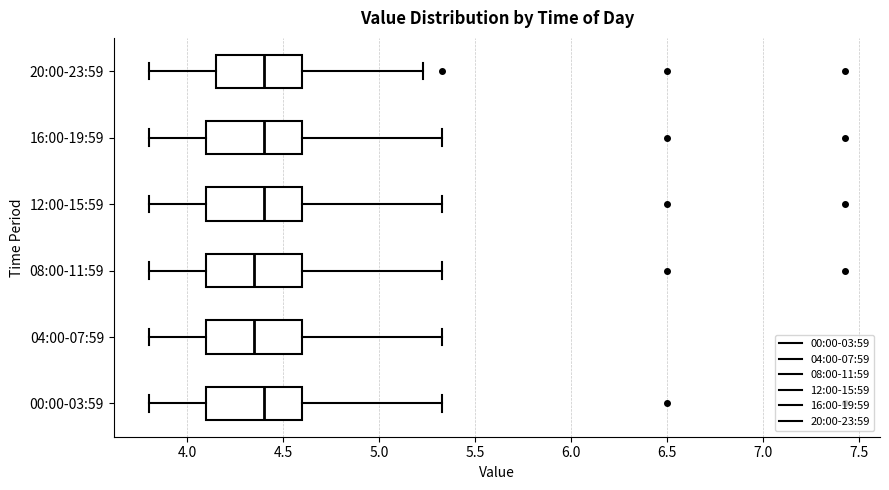

Reading bottom to top, transcribe this box plot: for each box, give where its median line is, the range the box spans, and where its two whiskers end, as read against the x-axis. The values are not printed on the chart, so give them approximately, as read against the axis.

00:00-03:59: median 4.40, box 4.10 to 4.60, whiskers 3.80 to 5.35
04:00-07:59: median 4.35, box 4.10 to 4.60, whiskers 3.80 to 5.35
08:00-11:59: median 4.35, box 4.10 to 4.60, whiskers 3.80 to 5.35
12:00-15:59: median 4.40, box 4.10 to 4.60, whiskers 3.80 to 5.35
16:00-19:59: median 4.40, box 4.10 to 4.60, whiskers 3.80 to 5.35
20:00-23:59: median 4.40, box 4.15 to 4.60, whiskers 3.80 to 5.25